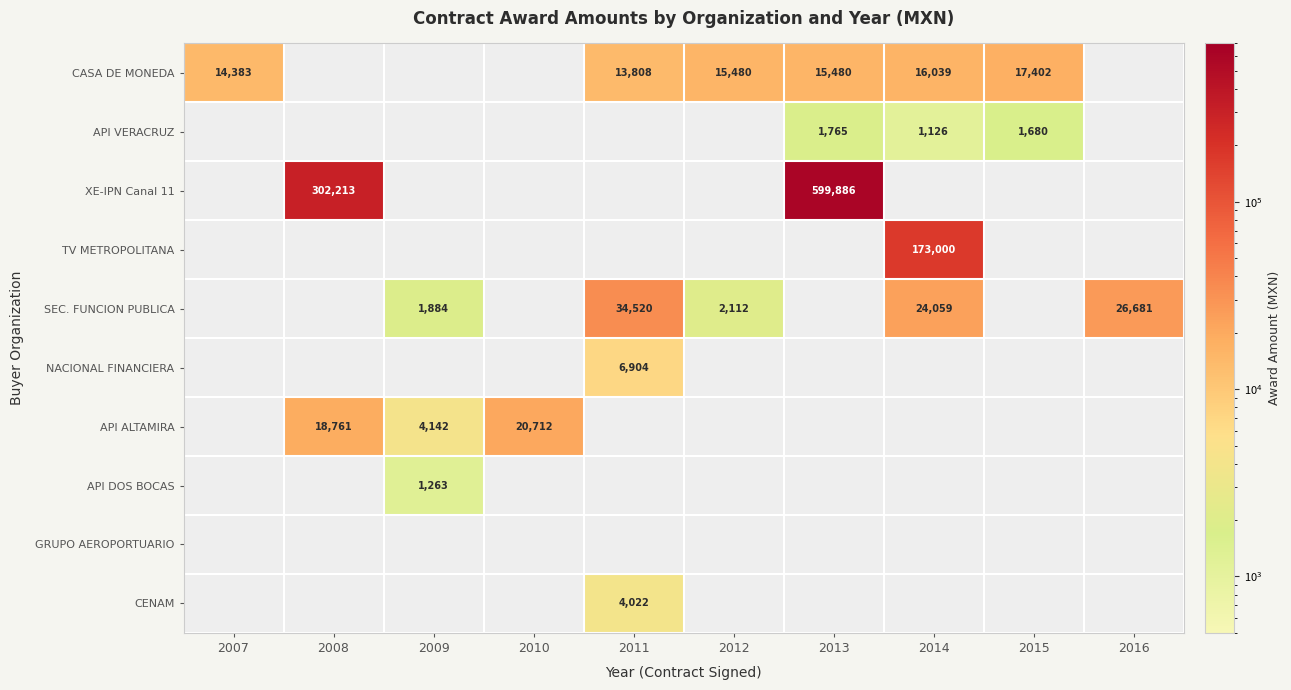

What is the difference between the highest and lowest values at 2014?

171874.0